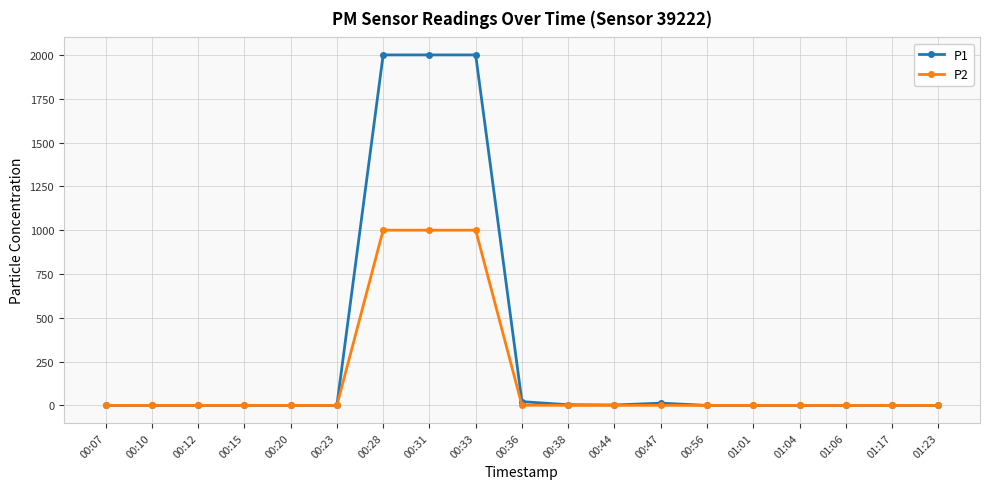

What are all the series names shown in the legend?

P1, P2